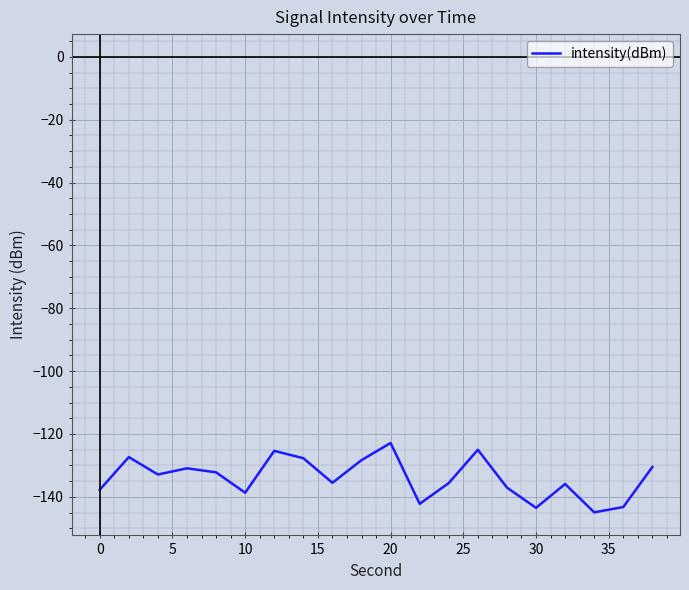

What is the difference between the maximum and minimum values?

22.1